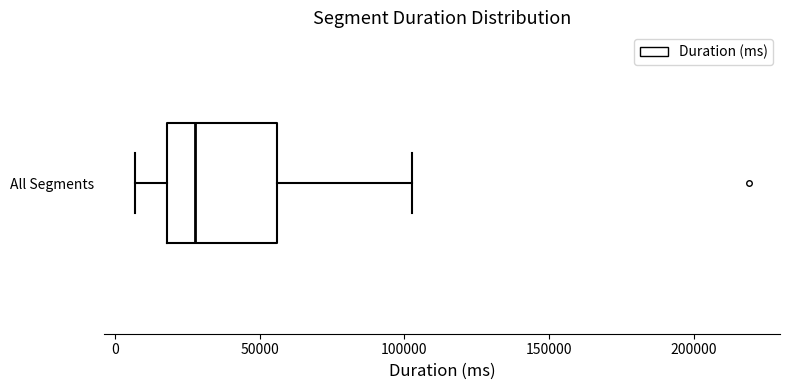

Transcribe this box plot: give where the median line is, the range the box spans, and where the two whiskers end, as read against the x-axis. The values are not printed on the chart, so give them approximately, as read against the axis.

median 30000, box 20000 to 55000, whiskers 5000 to 105000